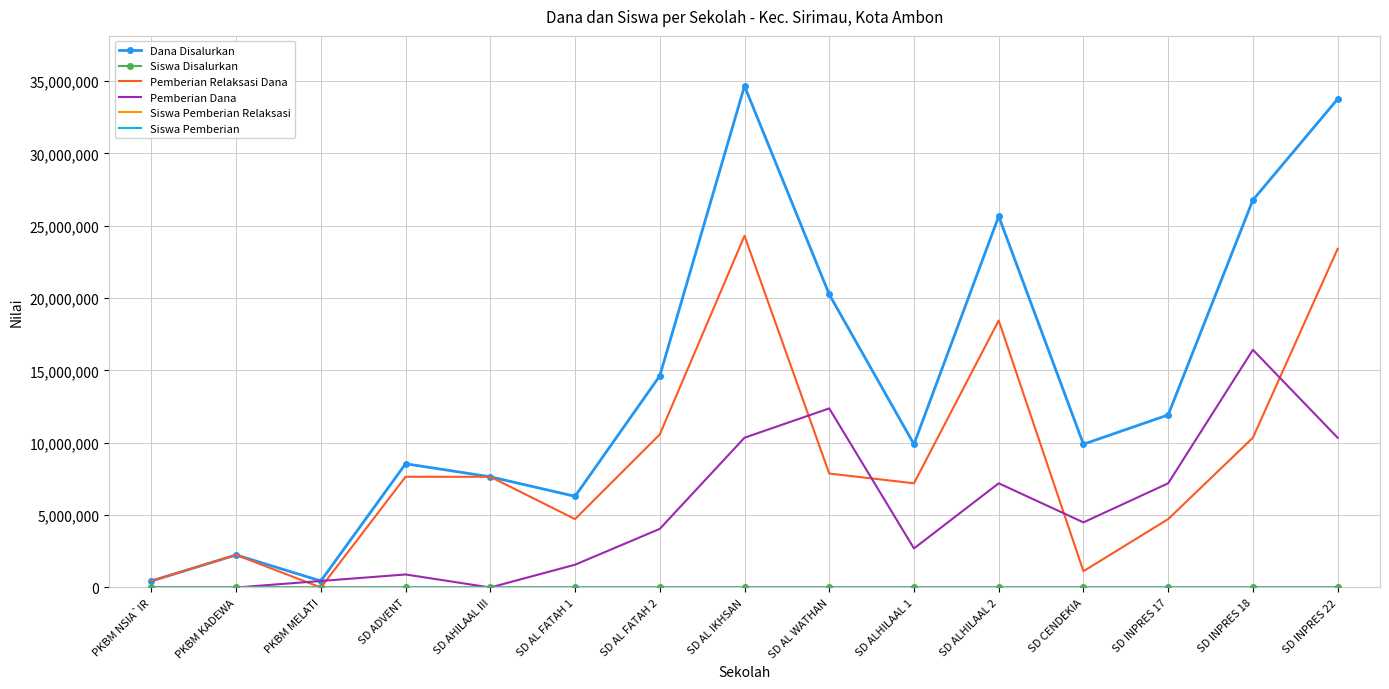

The value of Pemberian Dana at SD AHILAAL III is 0. True or false?

True